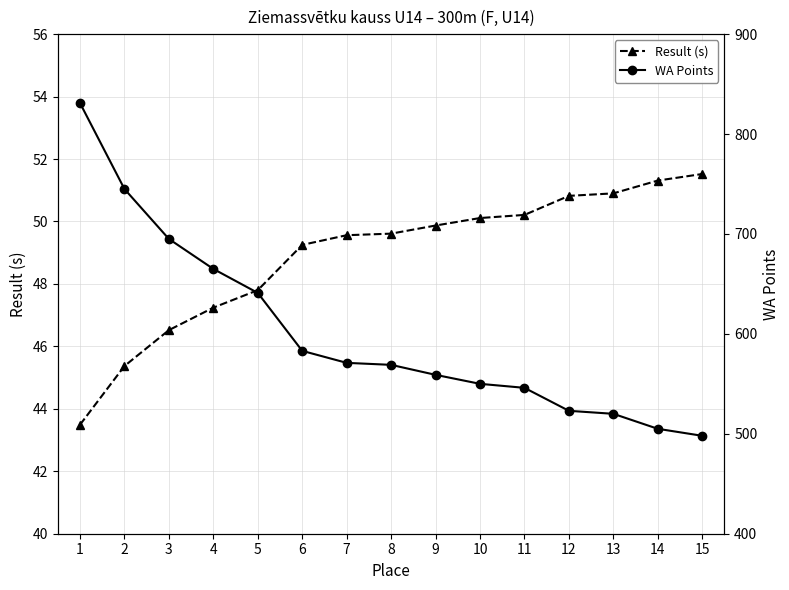

What is the greatest value displayed?

831.0